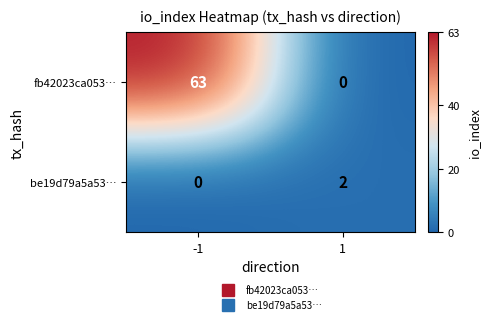

List the series in order of their overall mean, highest first.

fb42023ca053…, be19d79a5a53…